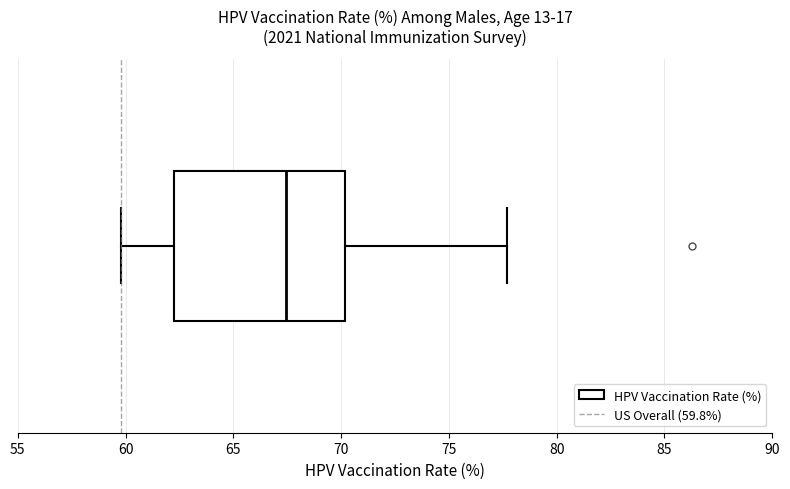

Read this box plot against the x-axis: the position of the median line, the range covered by the box, and the ends of both whiskers. The values are not printed on the chart, so give them approximately, as read against the axis.

median 67.5, box 62.0 to 70.0, whiskers 60.0 to 77.5